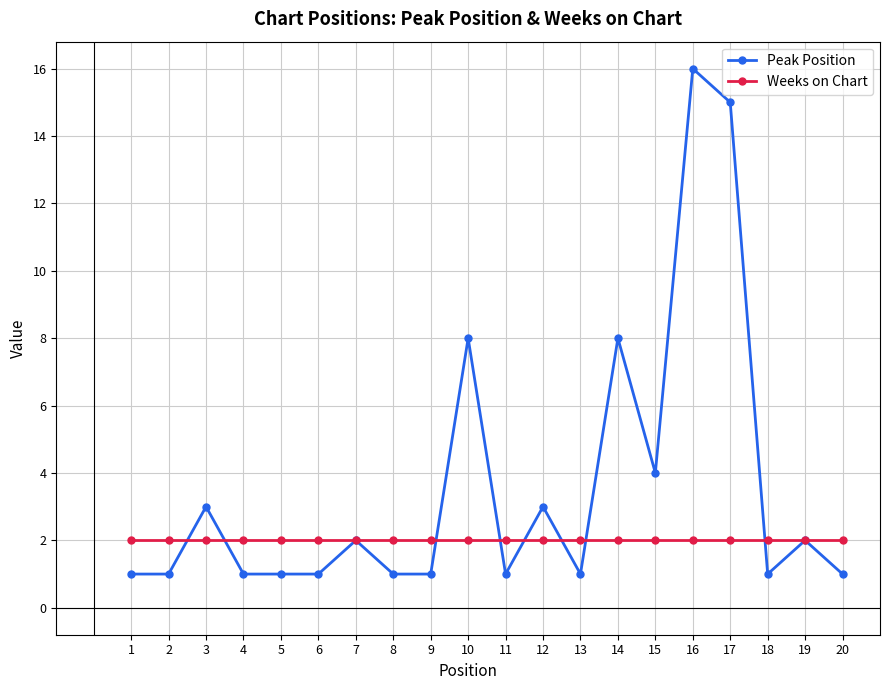

What is the highest value of the Peak Position series?

16